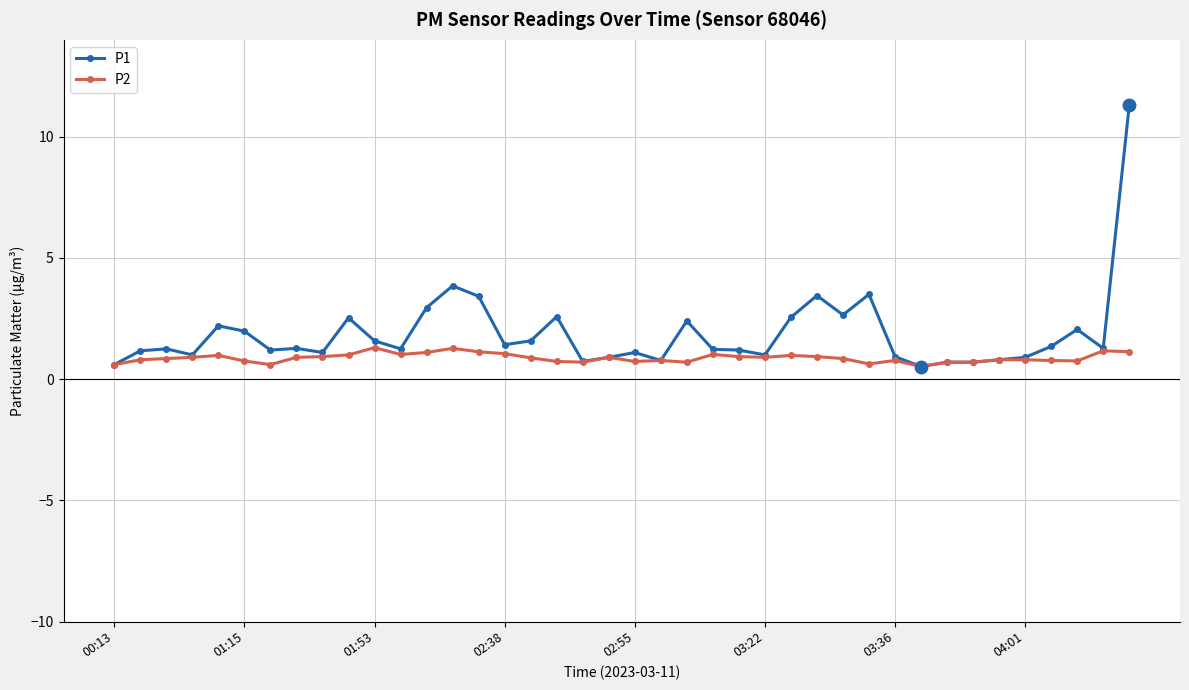

What is the value of the P1 point at the 6th from the left?

2.0